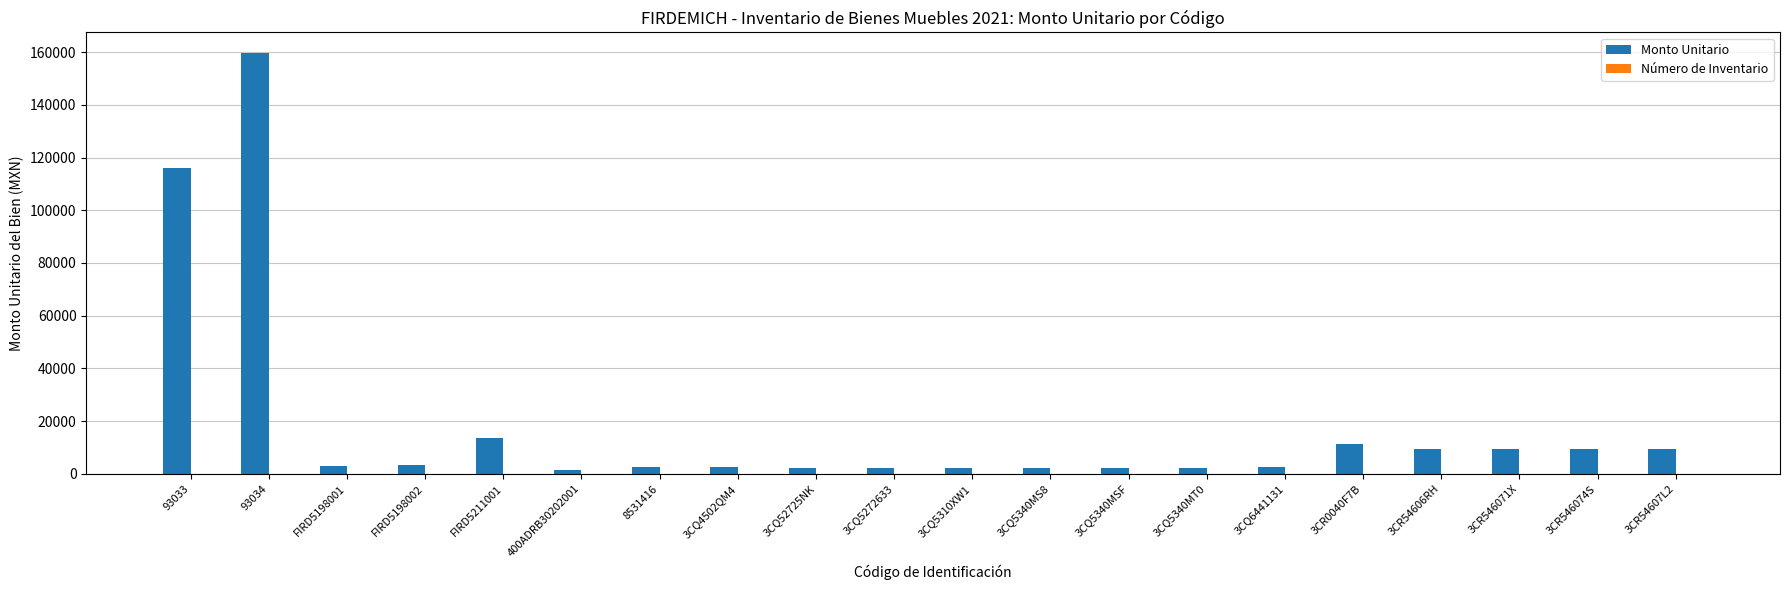

Are the bars horizontal?

No